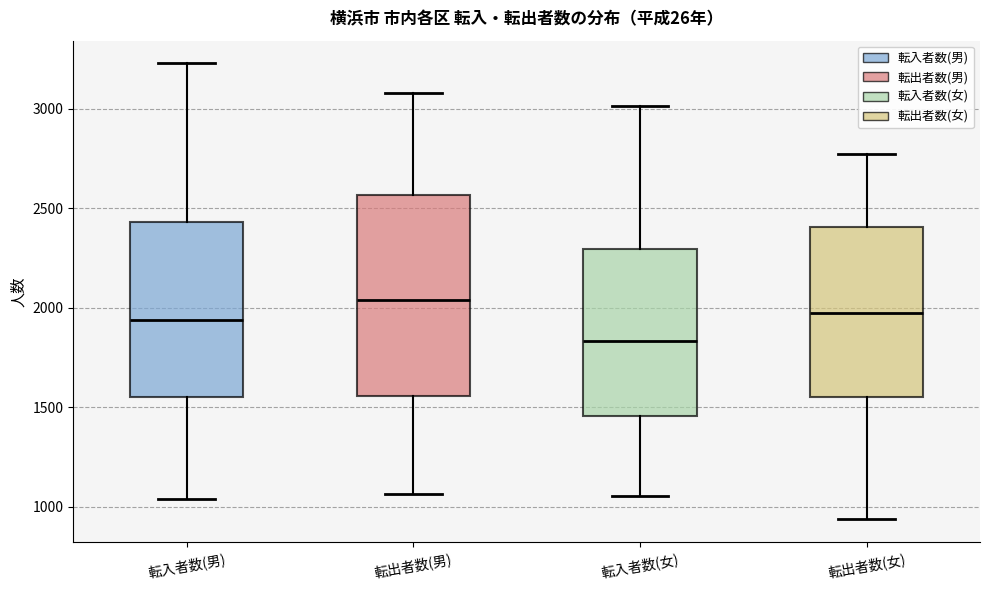

Where does the lower whisker of the box for 転入者数(女) end on the y-axis? The values are not printed on the chart, so give them approximately, as read against the axis.

1050